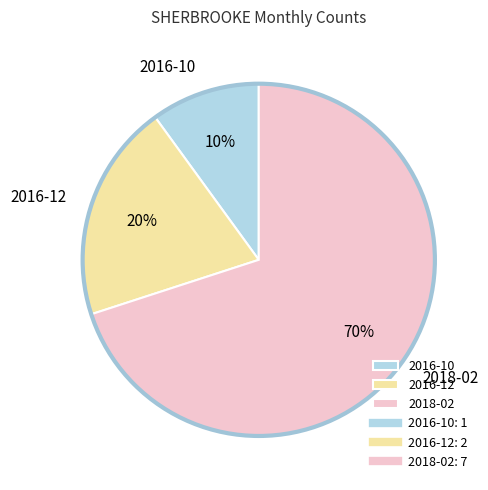

To the nearest percent, what percentage of the pie is 2016-12?

20%